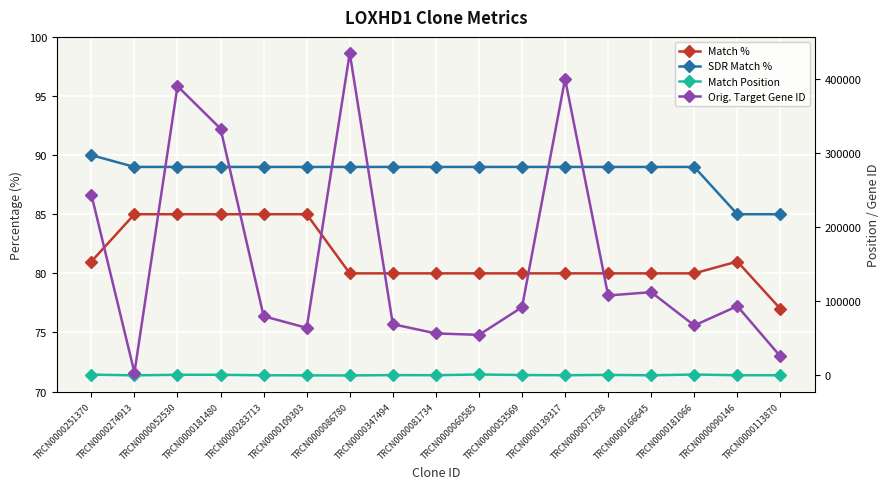

How many times do Match % and Match Position cross each other?

2